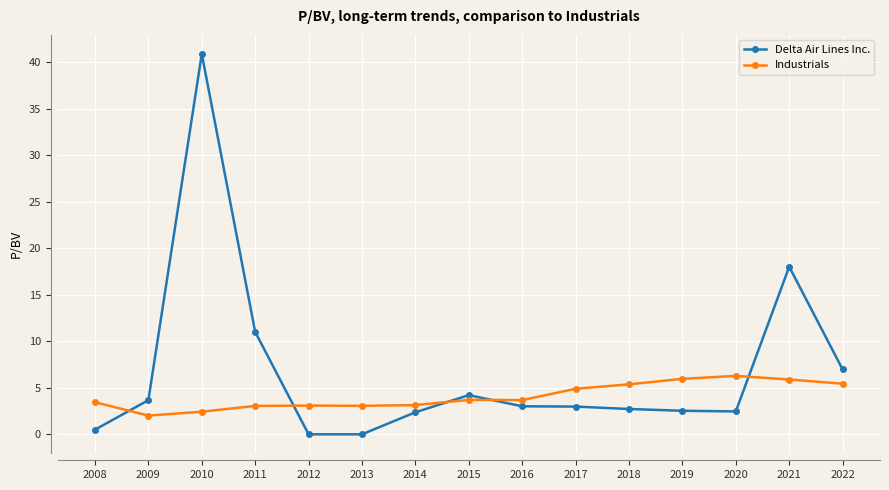

Which series has the largest total across all categories?

Delta Air Lines Inc.